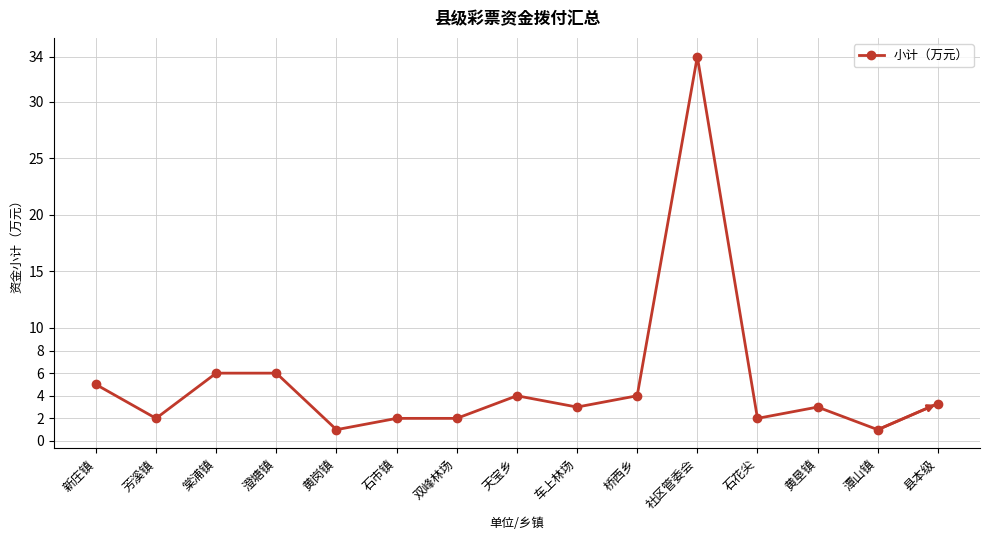

What is the label of the 14th point from the left?

潭山镇